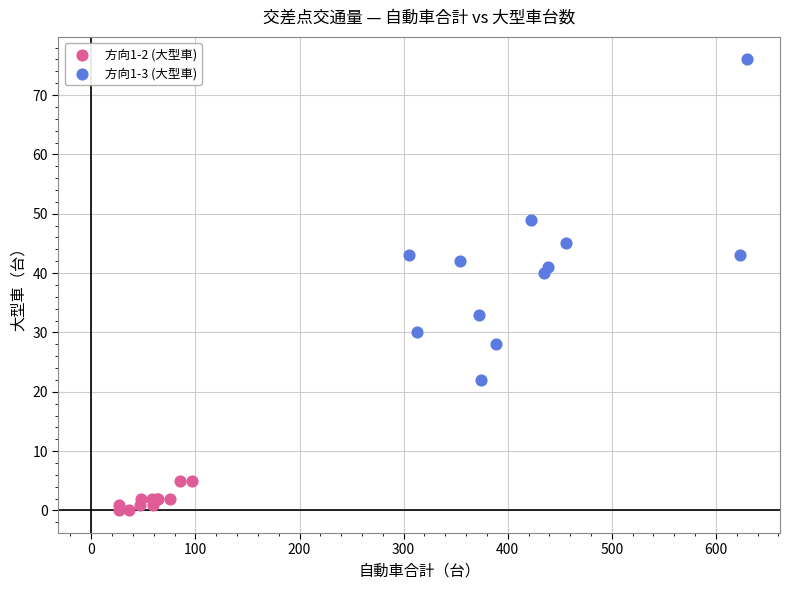

Which series contains the highest Y value?

方向1-3 (大型車)